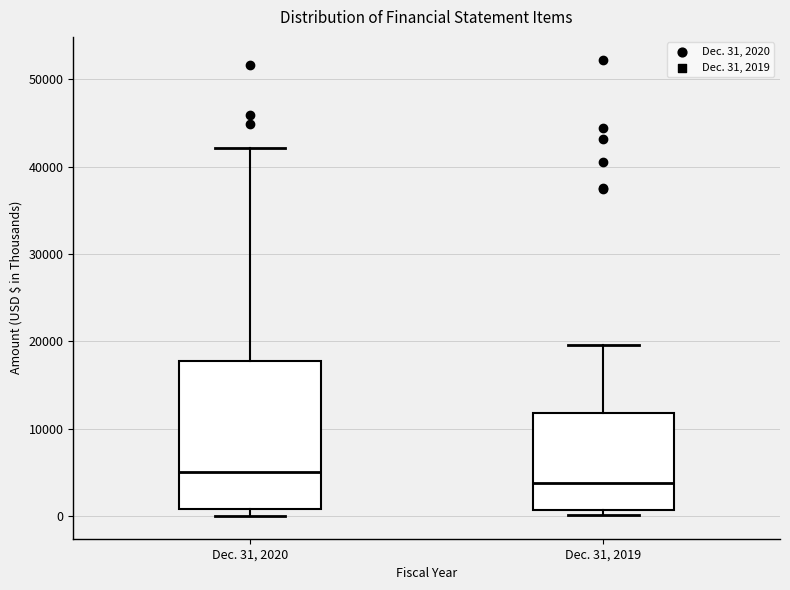

Comparing the boxes themselves (not the whiskers), which one is the tallest?

Dec. 31, 2020